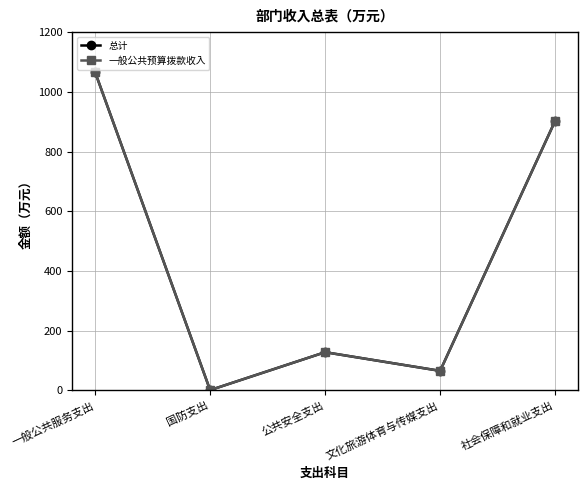

Which has a higher value, 文化旅游体育与传媒支出 or 社会保障和就业支出?

社会保障和就业支出